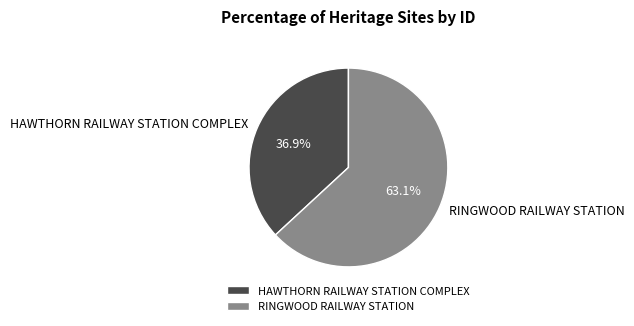

The RINGWOOD RAILWAY STATION slice represents 63% of the pie. True or false?

True